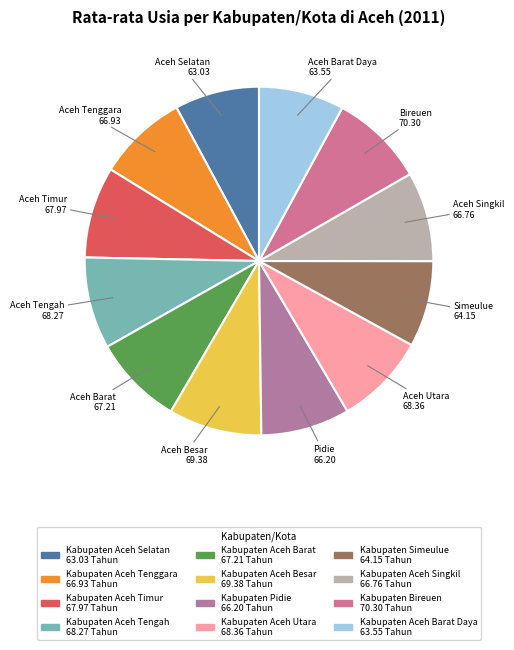

Which category has the biggest portion of the pie?

Kabupaten Bireuen